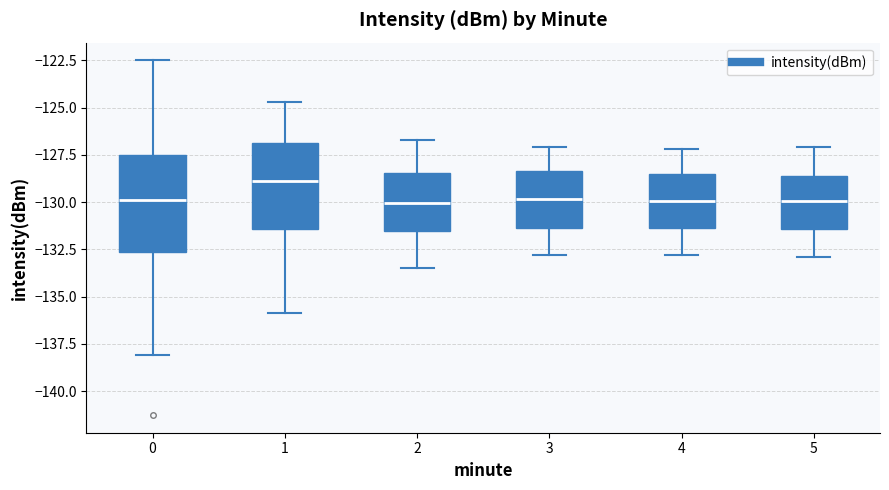

Where does the lower whisker of the box at x = 2 end on the y-axis? The values are not printed on the chart, so give them approximately, as read against the axis.

-133.5